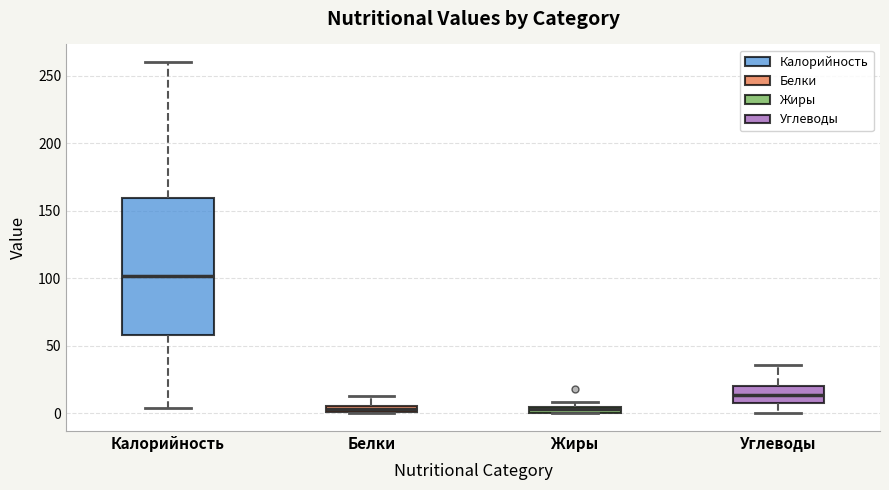

Where is the upper edge of the box for Калорийность on the y-axis? The values are not printed on the chart, so give them approximately, as read against the axis.

160